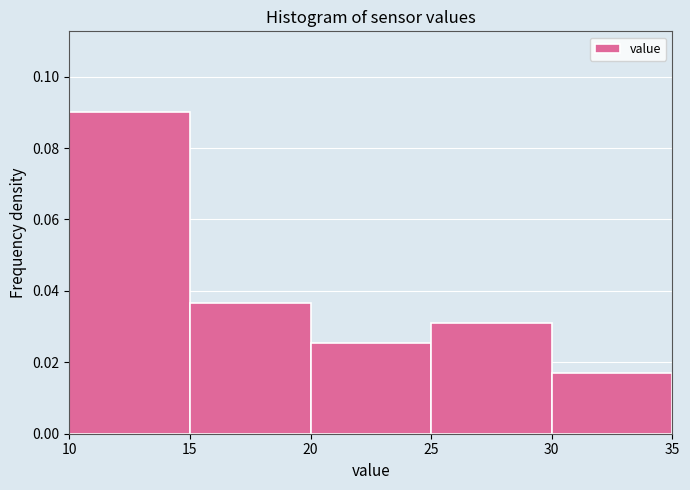

What is the height of the bar covering 10 to 15 on the x-axis? The values are not printed on the chart, so give them approximately, as read against the axis.

0.090